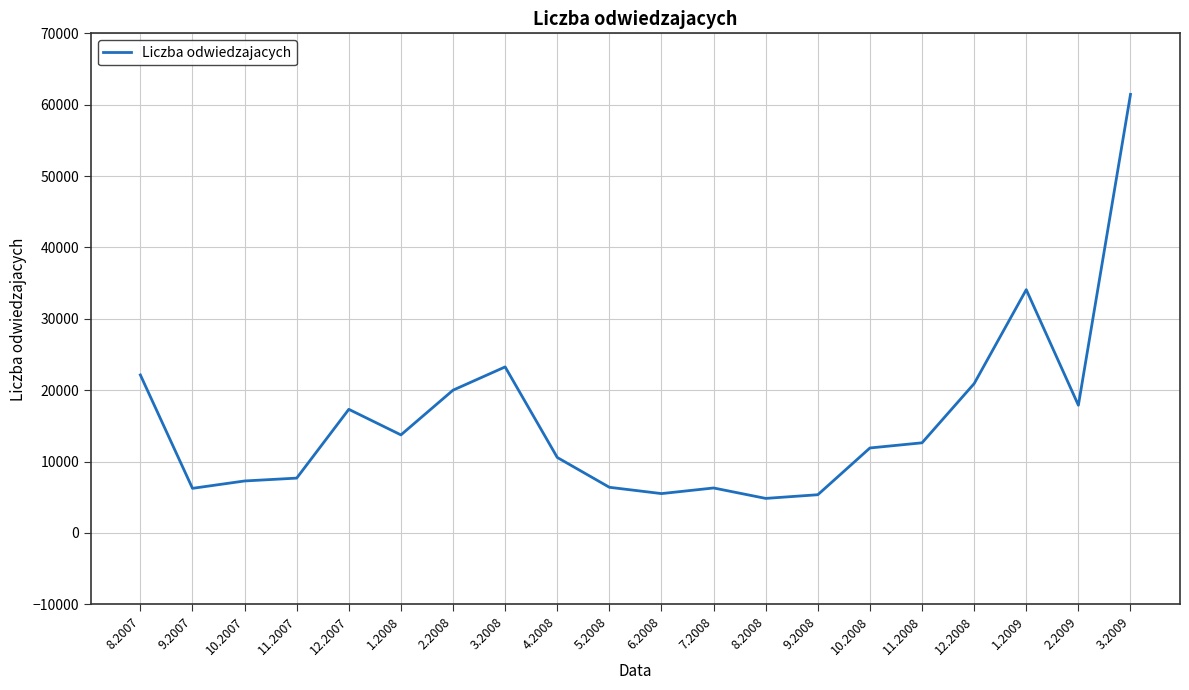

What is the difference between the maximum and minimum values?

56604